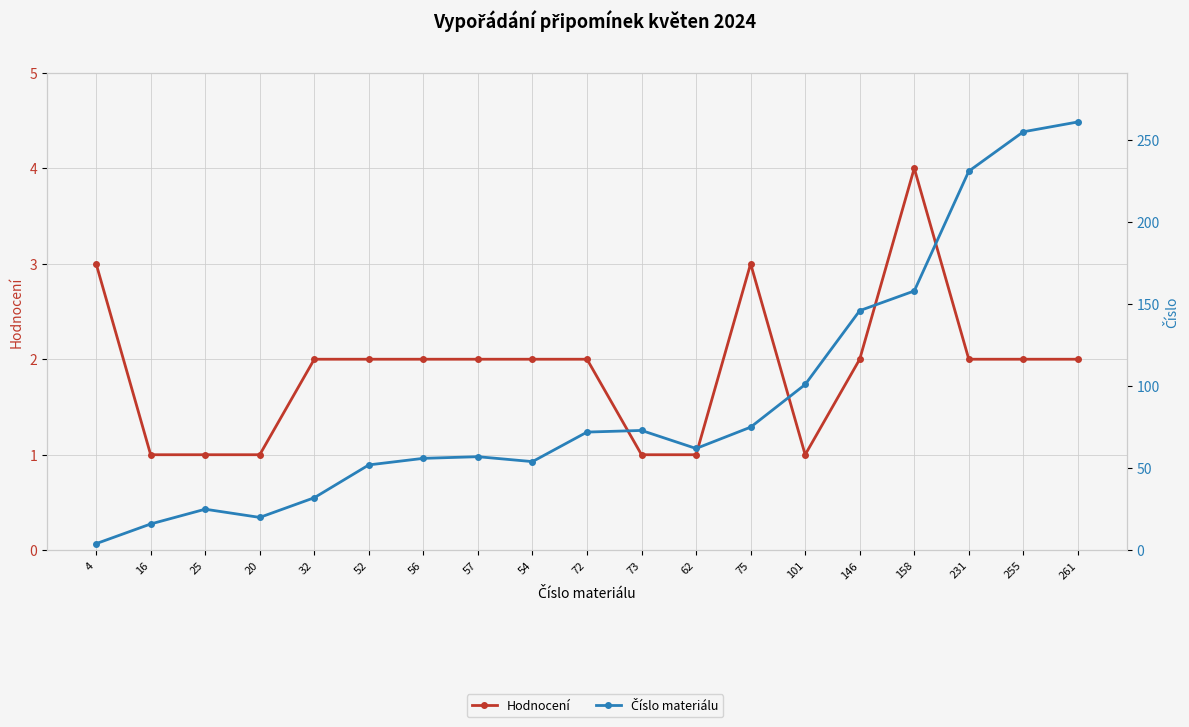

What is the difference between the Hodnocení values at 255 and 101?

1